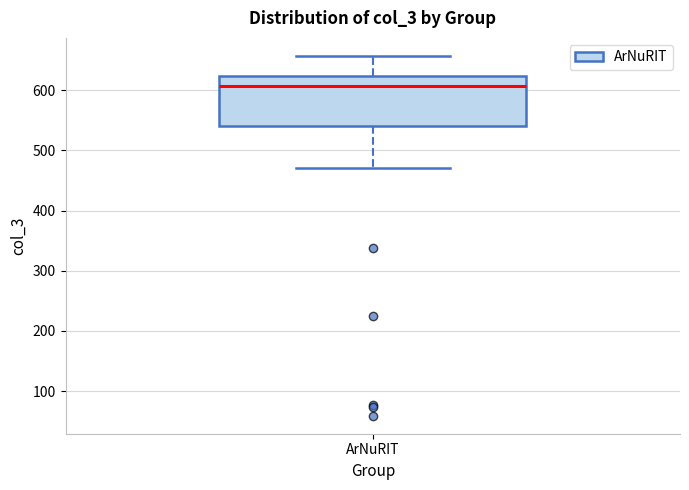

Transcribe this box plot: give where the median line is, the range the box spans, and where the two whiskers end, as read against the y-axis. The values are not printed on the chart, so give them approximately, as read against the axis.

median 610, box 540 to 620, whiskers 470 to 660